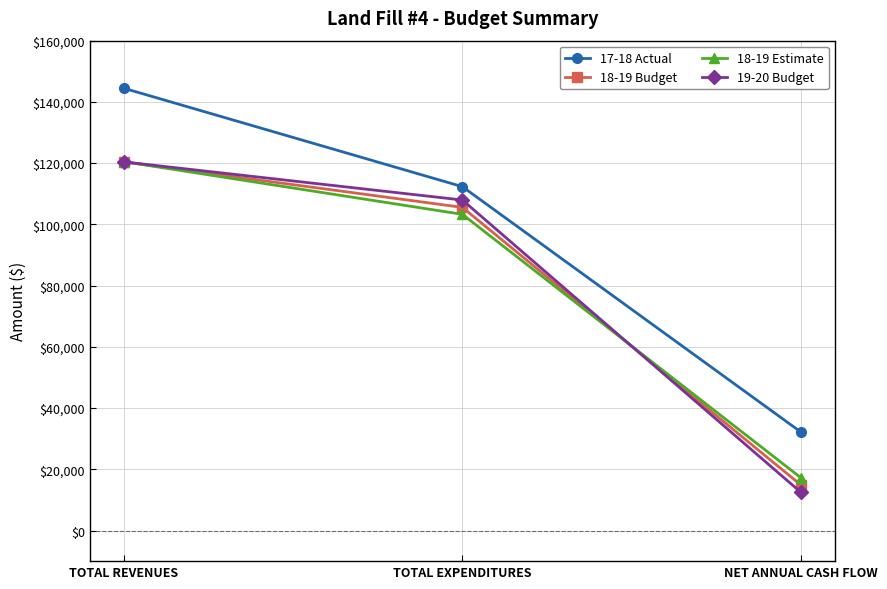

Reading right to left, extract all data points from this chart.

17-18 Actual: NET ANNUAL CASH FLOW=32149	TOTAL EXPENDITURES=112314	TOTAL REVENUES=144463
18-19 Budget: NET ANNUAL CASH FLOW=14855	TOTAL EXPENDITURES=105545	TOTAL REVENUES=120400
18-19 Estimate: NET ANNUAL CASH FLOW=17214	TOTAL EXPENDITURES=103273	TOTAL REVENUES=120487
19-20 Budget: NET ANNUAL CASH FLOW=12450	TOTAL EXPENDITURES=107950	TOTAL REVENUES=120400